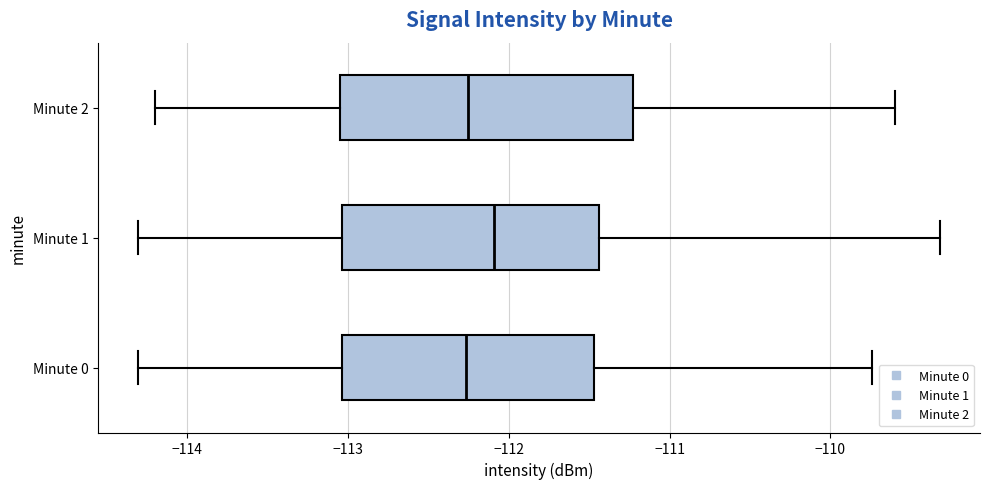

Reading bottom to top, read every box against the x-axis: the position of its median line, the range the box covers, and the ends of its whiskers. The values are not printed on the chart, so give them approximately, as read against the axis.

Minute 0: median -112.3, box -113.0 to -111.5, whiskers -114.3 to -109.7
Minute 1: median -112.1, box -113.0 to -111.4, whiskers -114.3 to -109.3
Minute 2: median -112.2, box -113.0 to -111.2, whiskers -114.2 to -109.6